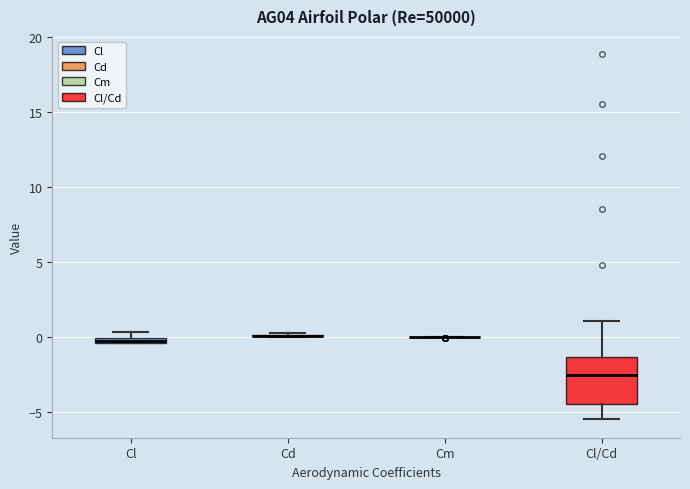

Where is the lower edge of the box for Cl on the y-axis? The values are not printed on the chart, so give them approximately, as read against the axis.

-0.5